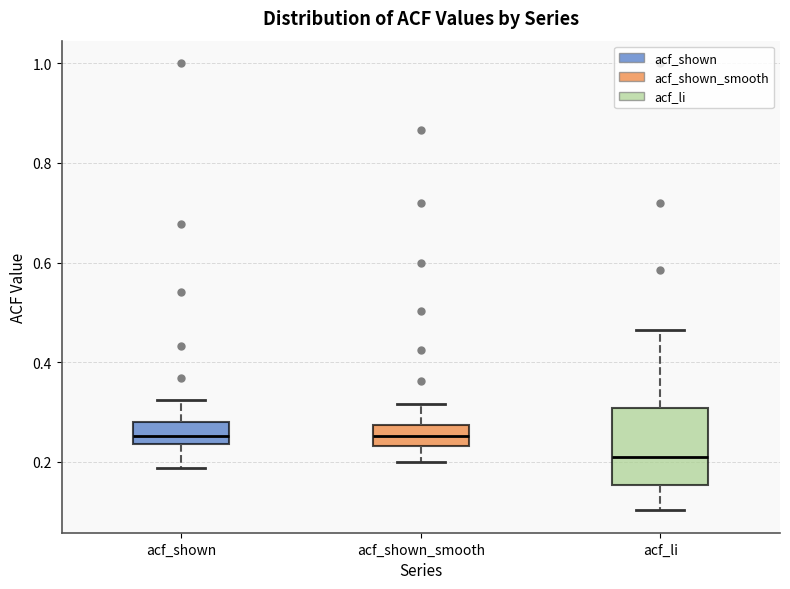

Reading left to right, transcribe this box plot: for each box, give where its median line is, the range the box spans, and where its two whiskers end, as read against the y-axis. The values are not printed on the chart, so give them approximately, as read against the axis.

acf_shown: median 0.26, box 0.24 to 0.28, whiskers 0.18 to 0.32
acf_shown_smooth: median 0.26, box 0.24 to 0.28, whiskers 0.20 to 0.32
acf_li: median 0.20, box 0.16 to 0.30, whiskers 0.10 to 0.46